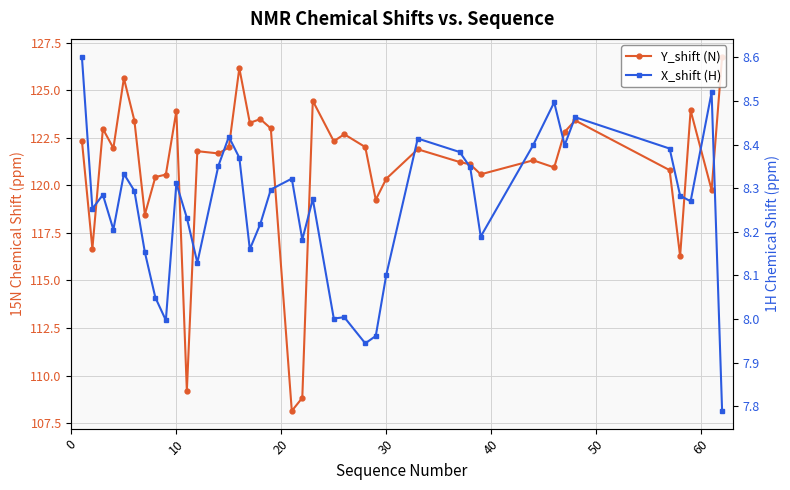

What is the maximum value shown in the chart?

126.8